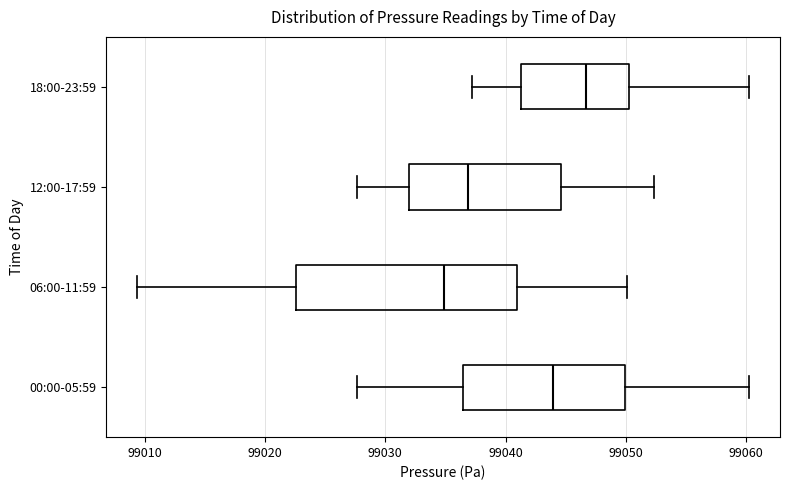

Where is the right edge of the box for 06:00-11:59 on the x-axis? The values are not printed on the chart, so give them approximately, as read against the axis.

99041